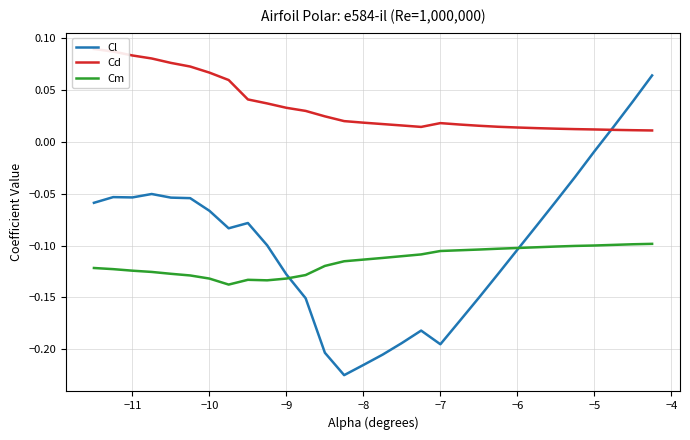

How many interior local valleys does the Cm series have?

2